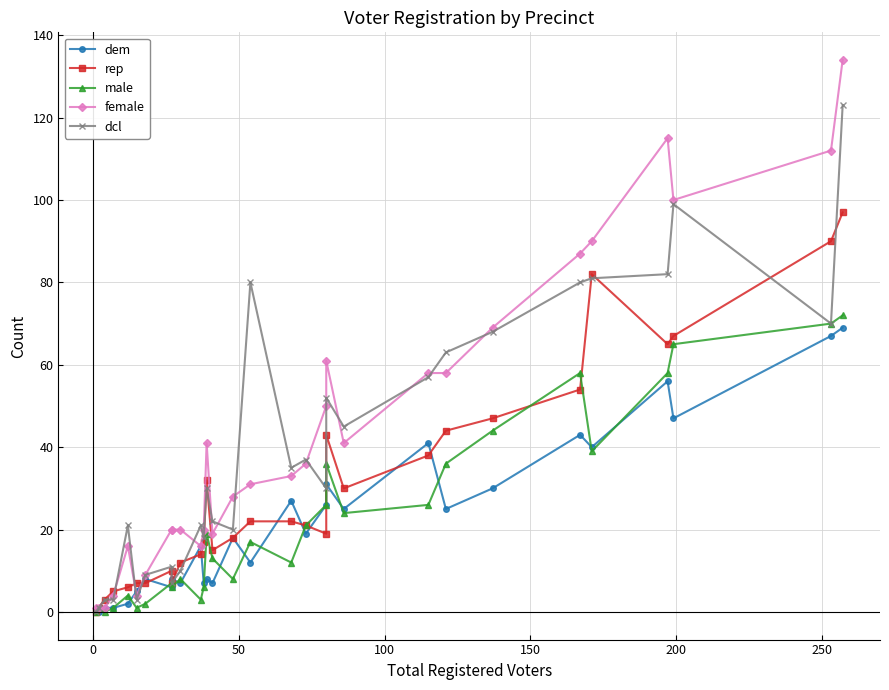

Reading left to right, extract all data points from this chart.

dem: 0	0	1	1	2	5	8	6	8	7	16	7	8	7	18	12	27	19	26	31	25	41	25	30	43	40	56	47	67	69
rep: 0	1	3	5	6	7	7	10	7	12	14	17	32	15	18	22	22	21	19	43	30	38	44	47	54	82	65	67	90	97
male: 0	1	0	1	4	1	2	7	6	8	3	6	19	13	8	17	12	21	26	36	24	26	36	44	58	39	58	65	70	72
female: 1	1	1	4	16	4	9	20	20	20	16	20	41	19	28	31	33	36	50	61	41	58	58	69	87	90	115	100	112	134
dcl: 0	1	3	3	21	3	9	11	7	10	21	18	30	22	20	80	35	37	30	52	45	57	63	68	80	81	82	99	70	123